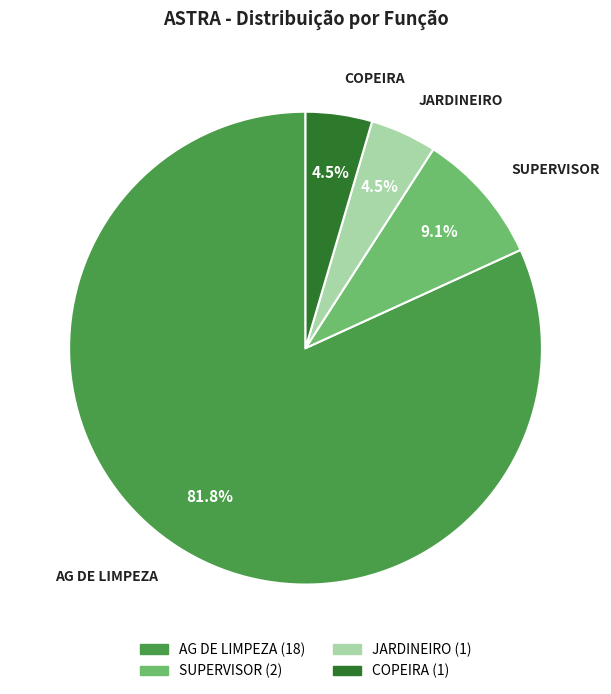

What is the largest slice in the pie chart?

AG DE LIMPEZA